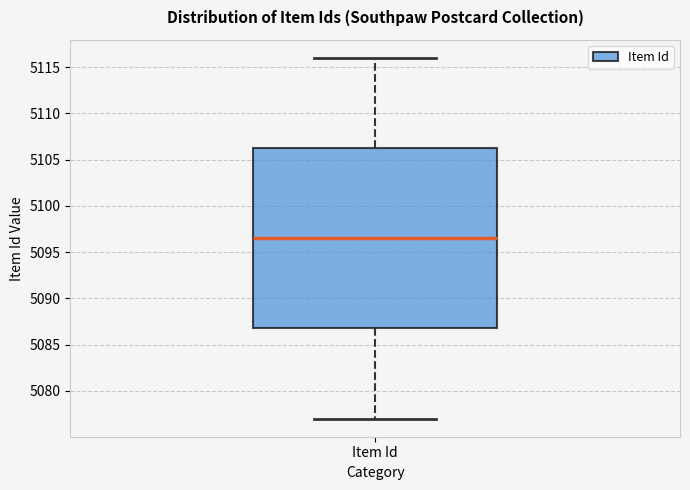

Read this box plot against the y-axis: the position of the median line, the range covered by the box, and the ends of both whiskers. The values are not printed on the chart, so give them approximately, as read against the axis.

median 5096.5, box 5087.0 to 5106.5, whiskers 5077.0 to 5116.0